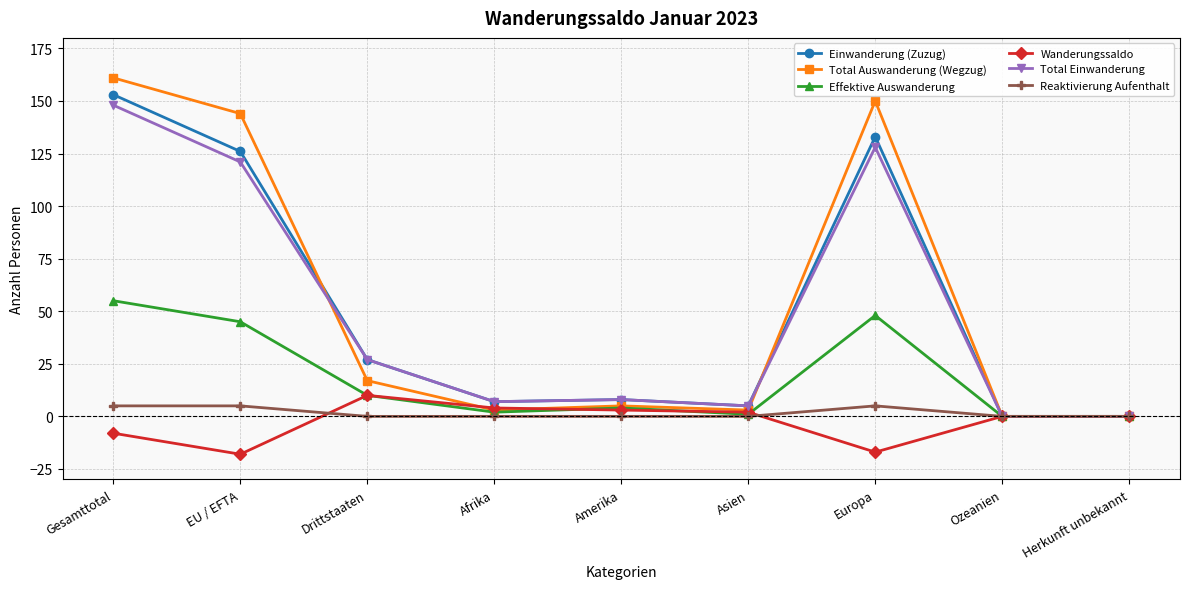

What is the label of the 2nd point from the right?

Ozeanien